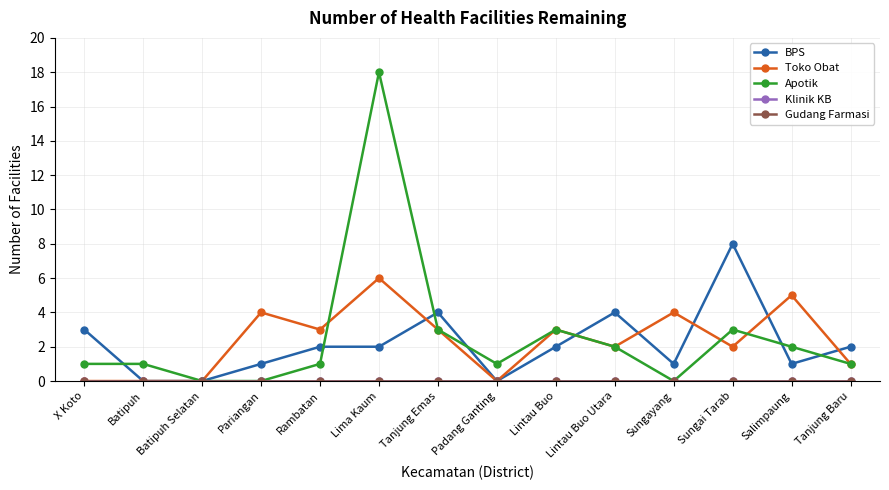

True or false: Gudang Farmasi has more than 1 points higher than both neighbors.

False